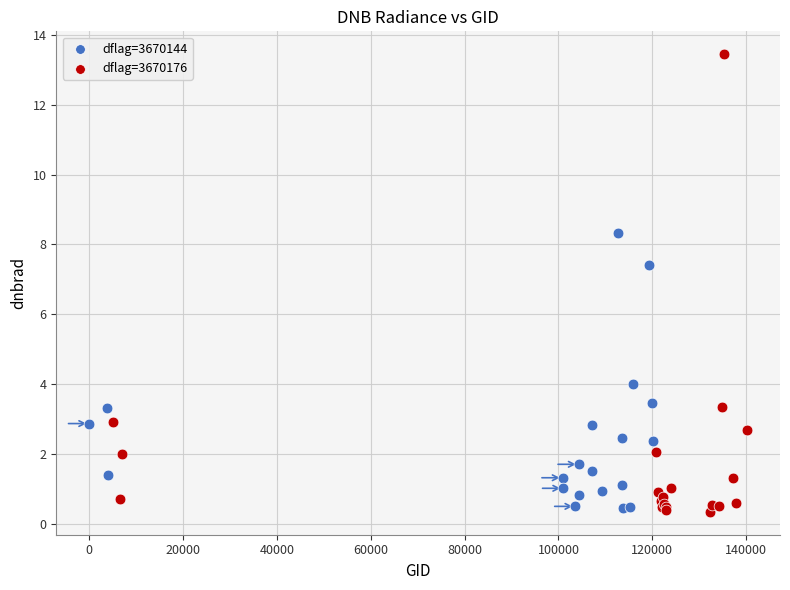

Which series contains the highest Y value?

dflag=3670176